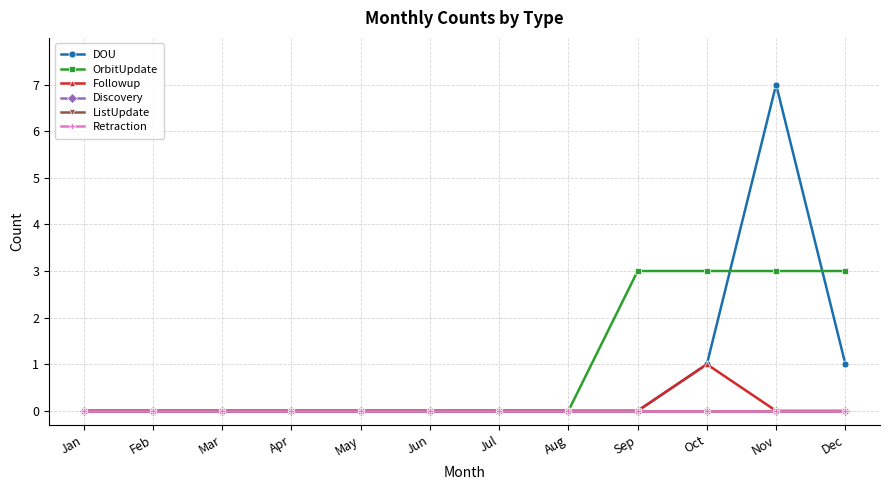

At which label does DOU reach its peak?

Nov